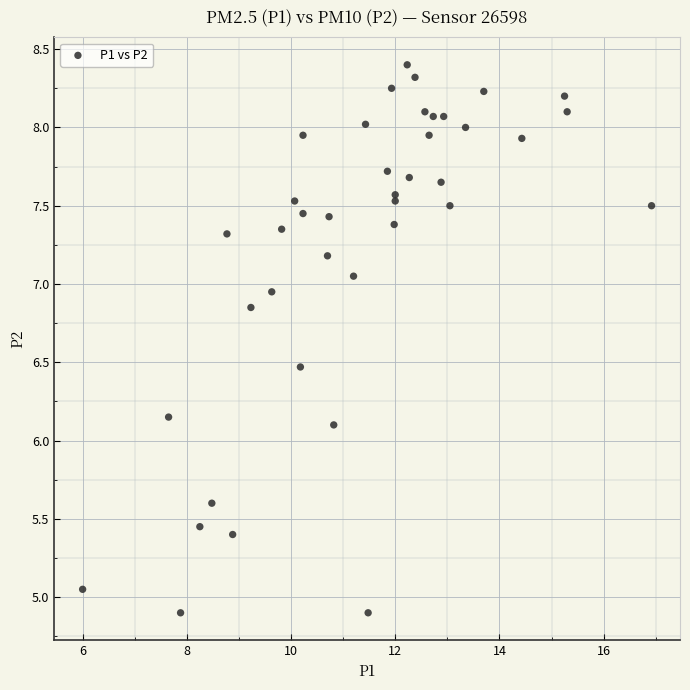

What Y value in the scatter plot is closest to 6?

6.1